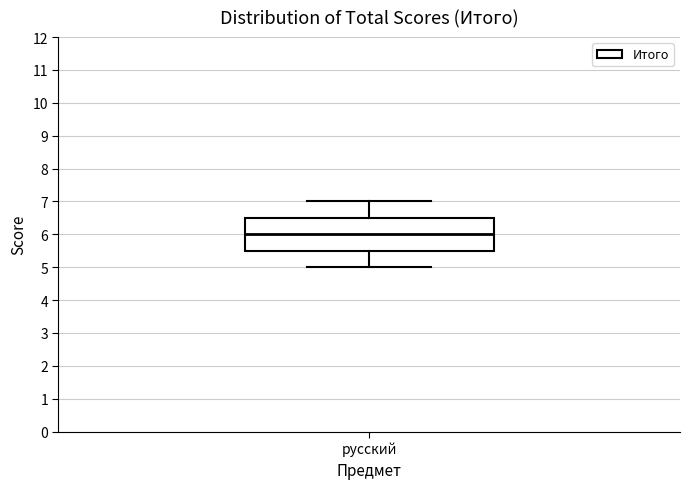

Where does the upper whisker of the box for русский end on the y-axis? The values are not printed on the chart, so give them approximately, as read against the axis.

7.0